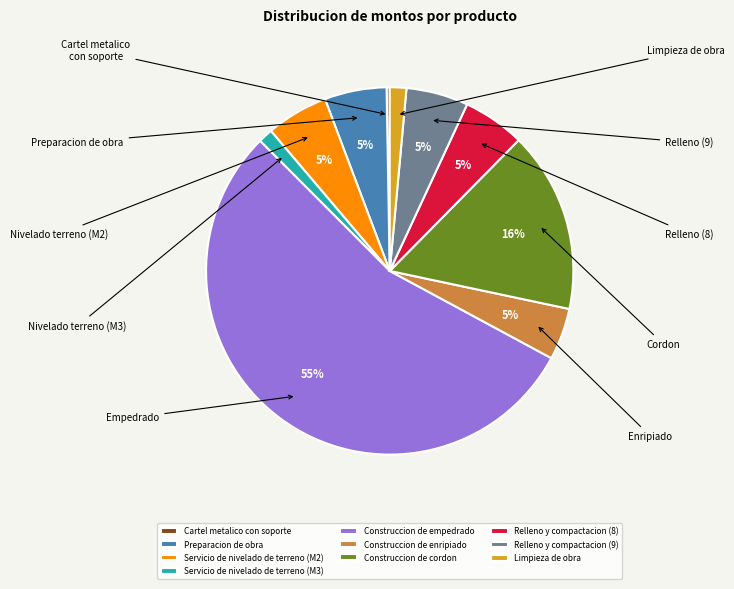

Count the number of slices in the pie.

10